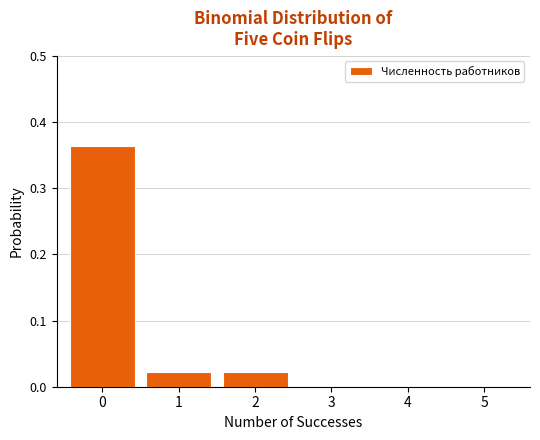

The value at 4 is -0.2. True or false?

False